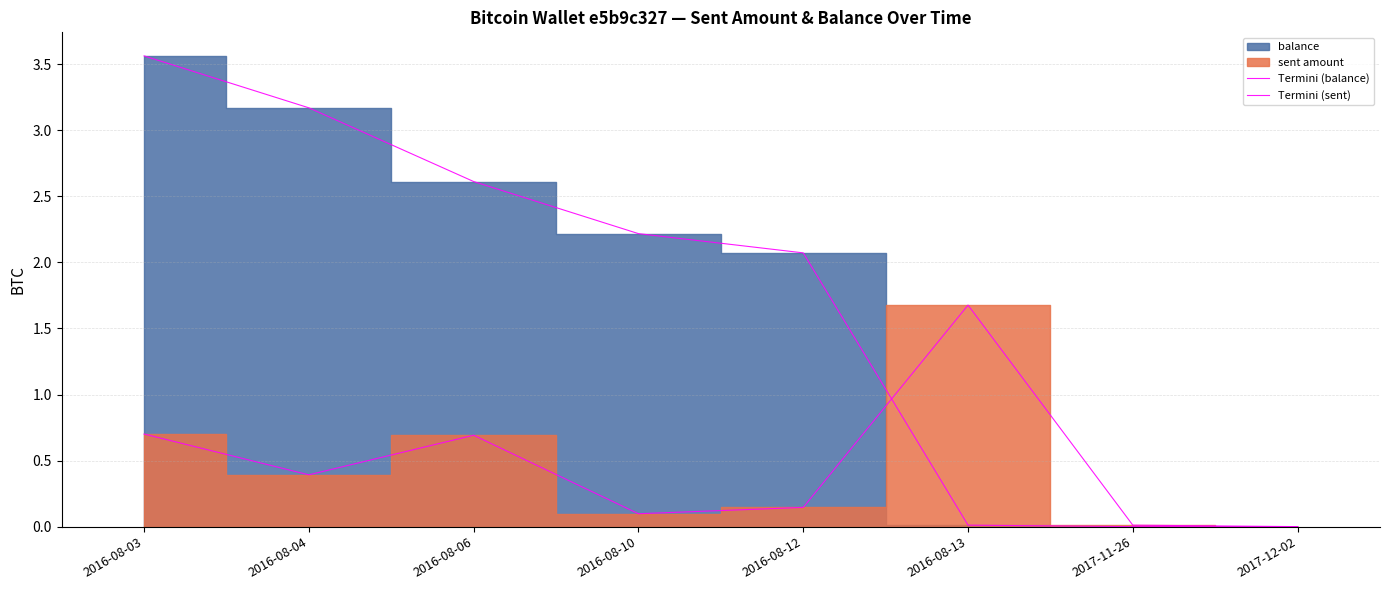

What is the label of the 7th point from the left?

2017-11-26